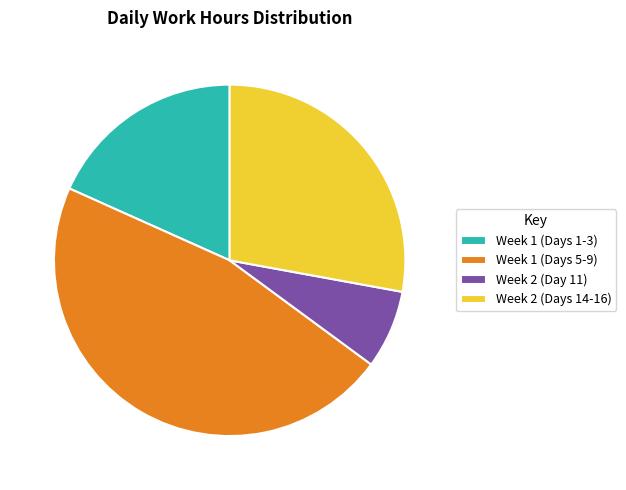

Which has a higher value, Week 2 (Days 14-16) or Week 2 (Day 11)?

Week 2 (Days 14-16)